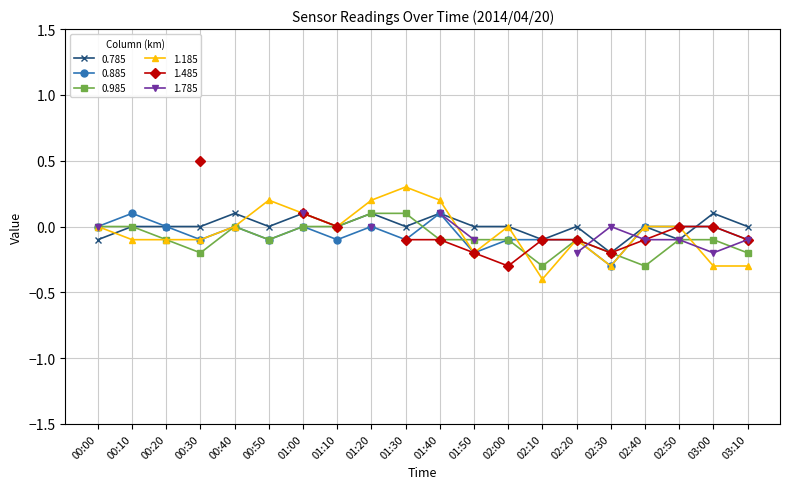

What is the sum of the 1.185 values at 00:20 and 02:30?

-0.4